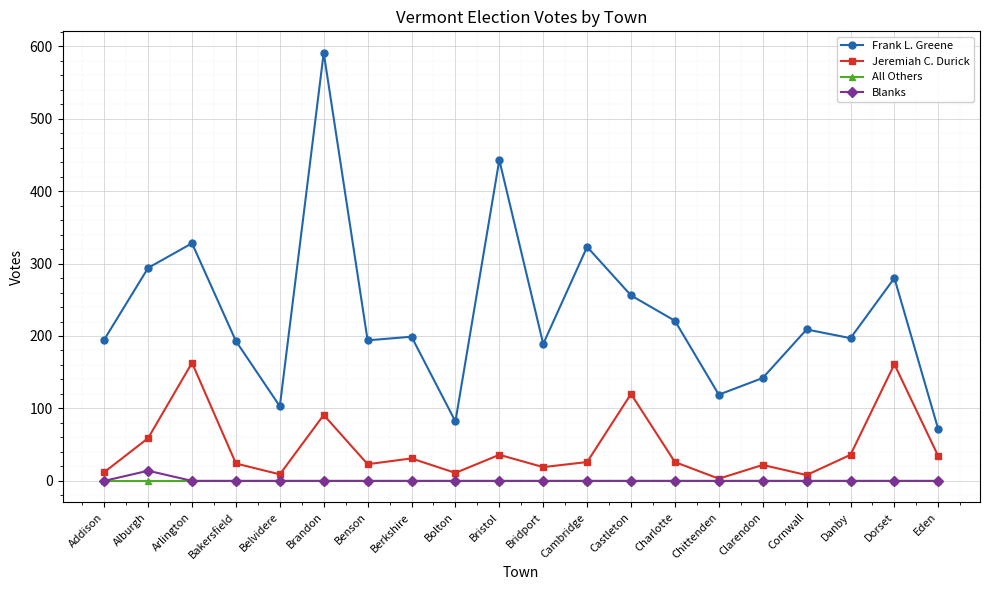

True or false: Frank L. Greene and Jeremiah C. Durick cross at least once.

False